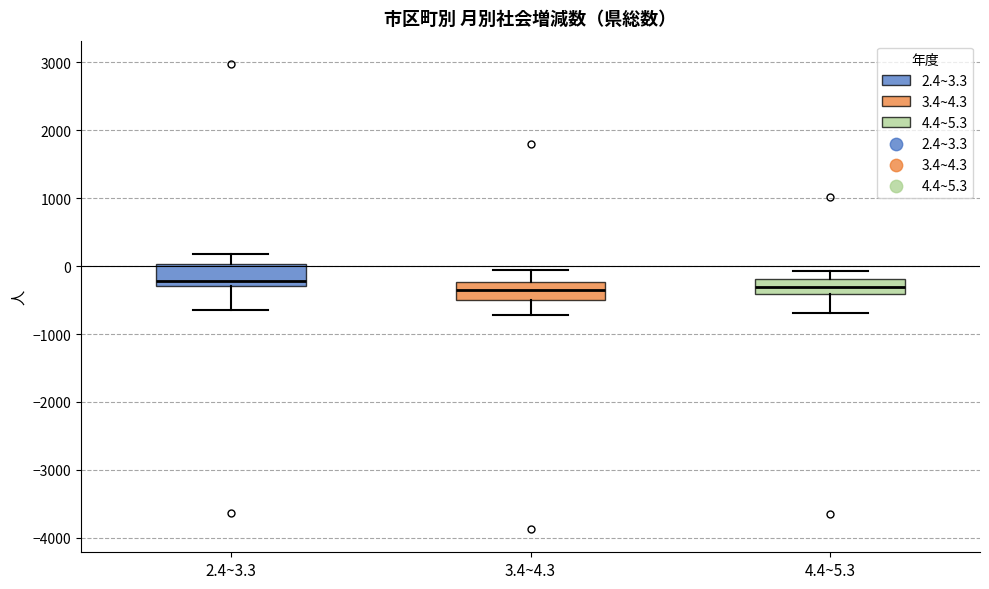

Reading left to right, transcribe this box plot: for each box, give where its median line is, the range the box spans, and where its two whiskers end, as read against the y-axis. The values are not printed on the chart, so give them approximately, as read against the axis.

2.4~3.3: median -200, box -300 to 0, whiskers -600 to 200
3.4~4.3: median -300, box -500 to -200, whiskers -700 to -100
4.4~5.3: median -300, box -400 to -200, whiskers -700 to -100